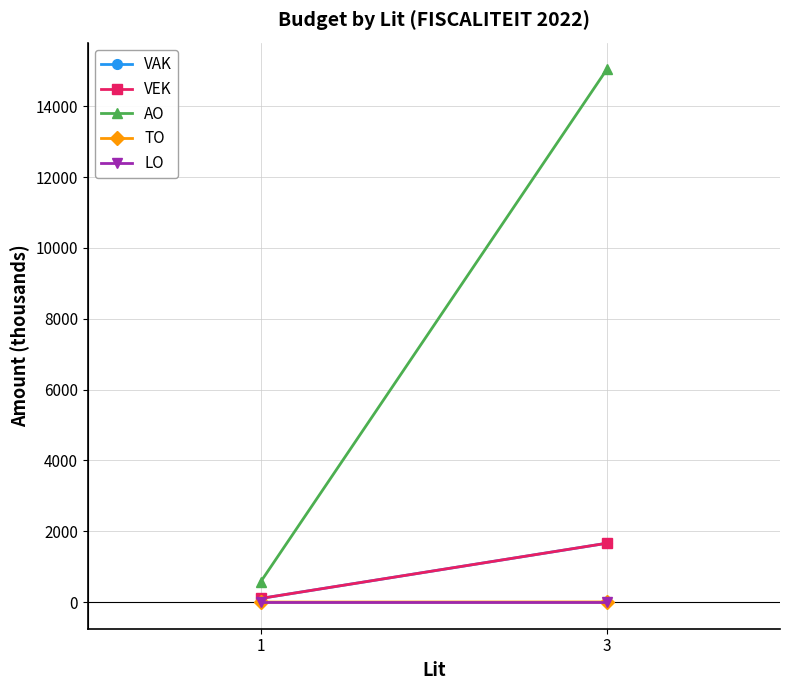

Reading right to left, extract all data points from this chart.

VAK: 3=1661.7	1=102.4
VEK: 3=1662.2	1=102.4
AO: 3=15044.7	1=572.7
TO: 3=3.2	1=0.0
LO: 3=0.0	1=0.0